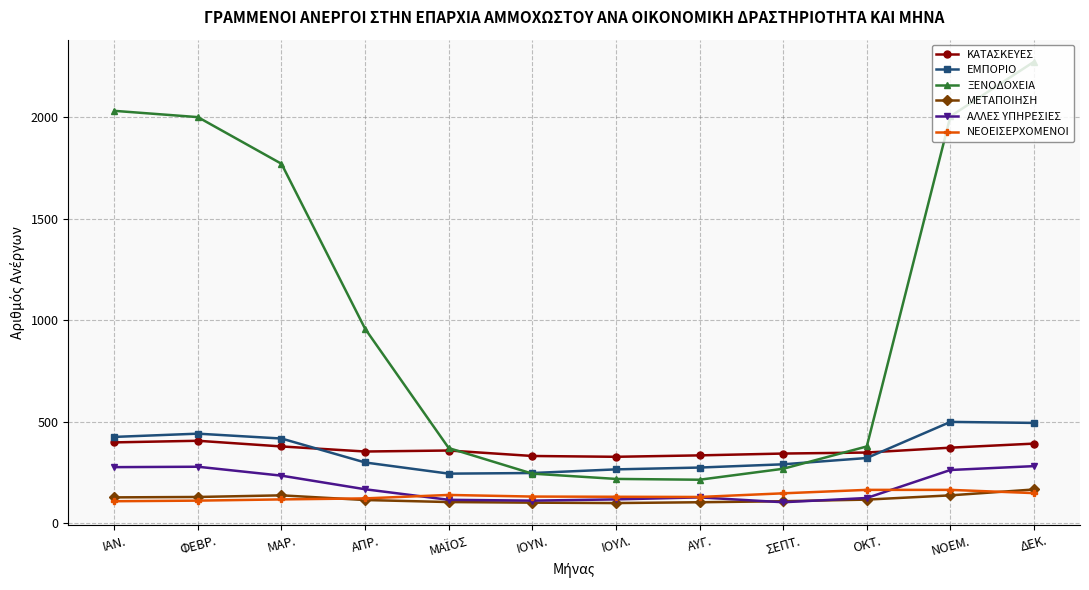

What is the value of the ΝΕΟΕΙΣΕΡΧΟΜΕΝΟΙ point at the 5th from the left?

139